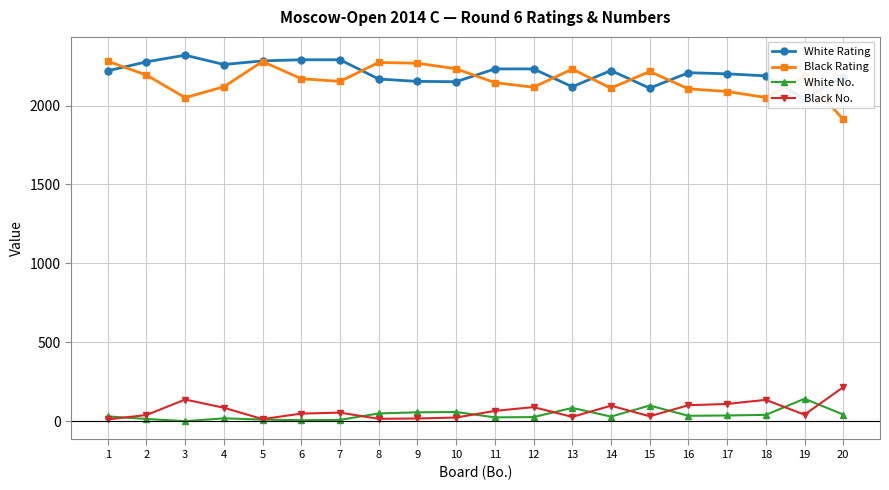

Where do Black No. and White No. first cross each other?

1 and 2